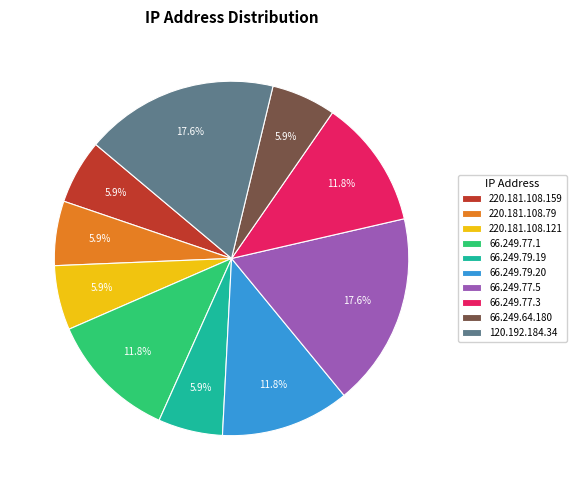

Is it true that 220.181.108.79 is 6% of the pie?

True